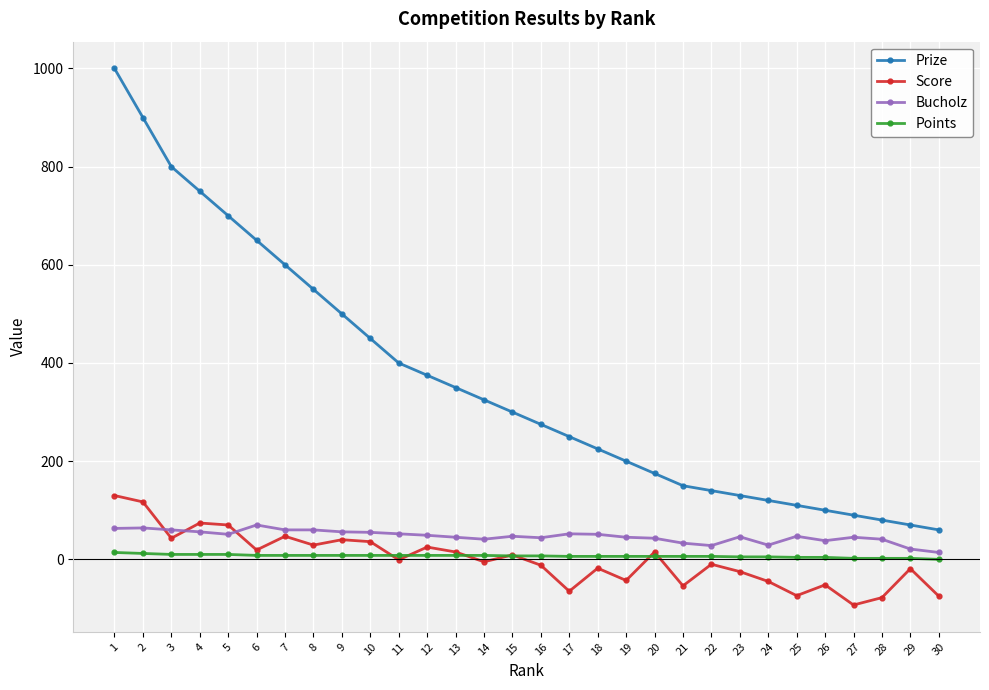

Which series has the largest total across all categories?

Prize